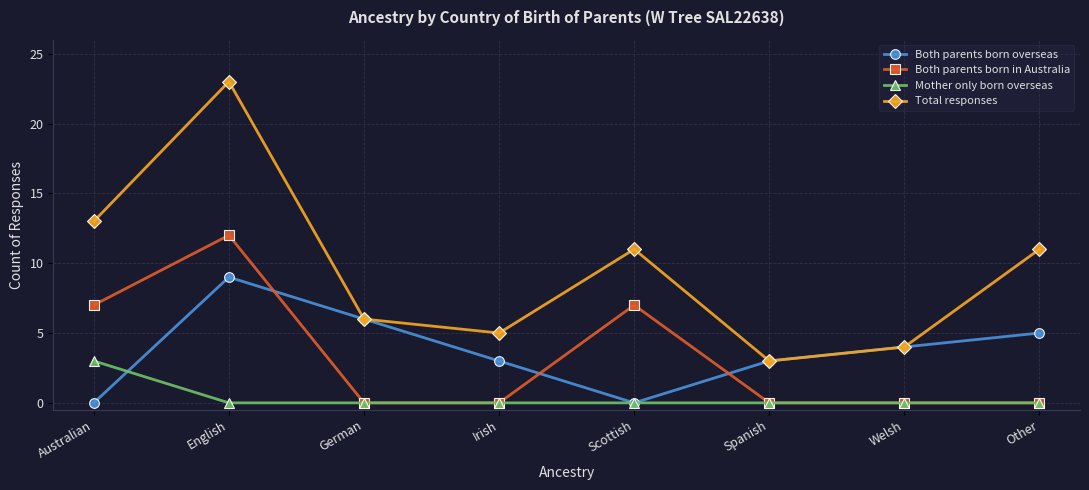

Which series has the largest total across all categories?

Total responses